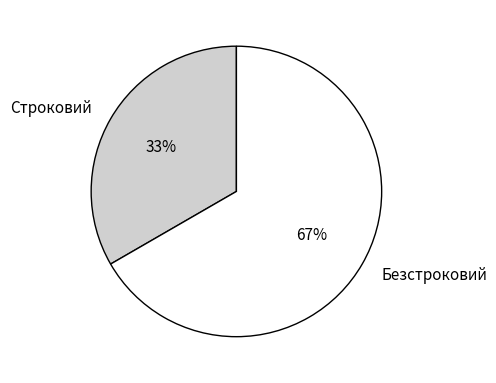

Approximately how many times larger is the value at Безстроковий compared to Строковий?

2.0